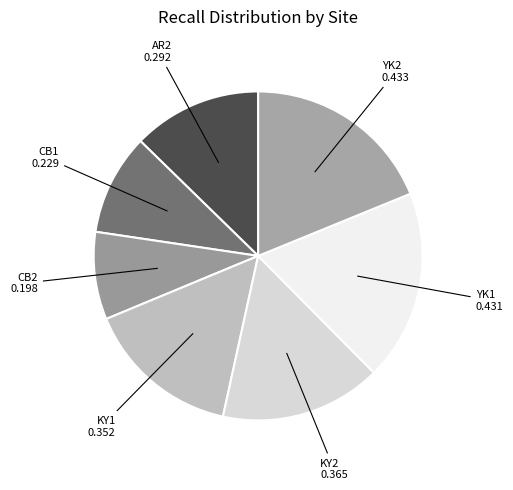

Which category has the smallest portion of the pie?

CB2